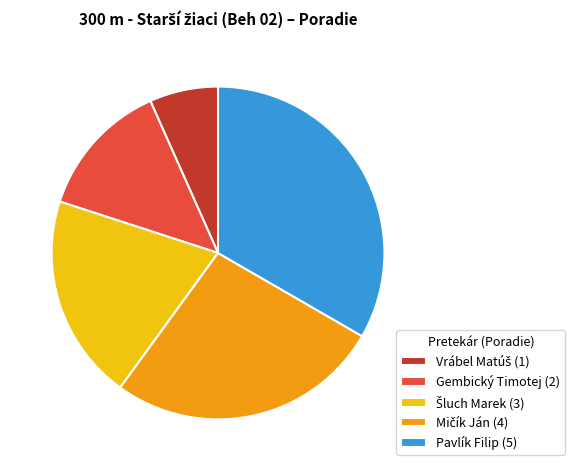

The Gembický Timotej (2) slice represents 13% of the pie. True or false?

True